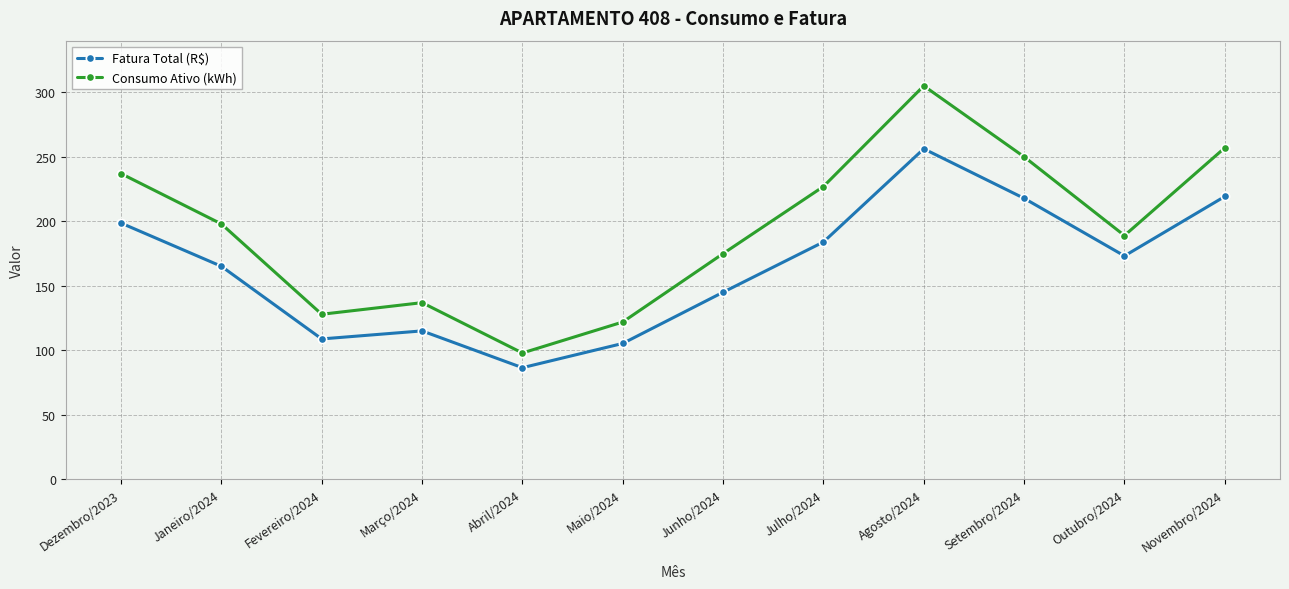

Does the chart display data point markers on the line(s)?

Yes